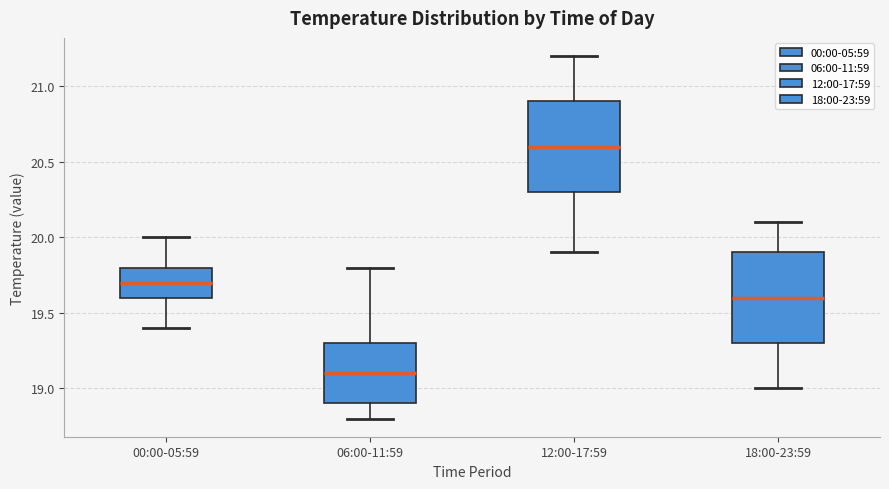

Which box's median line is the lowest?

06:00-11:59